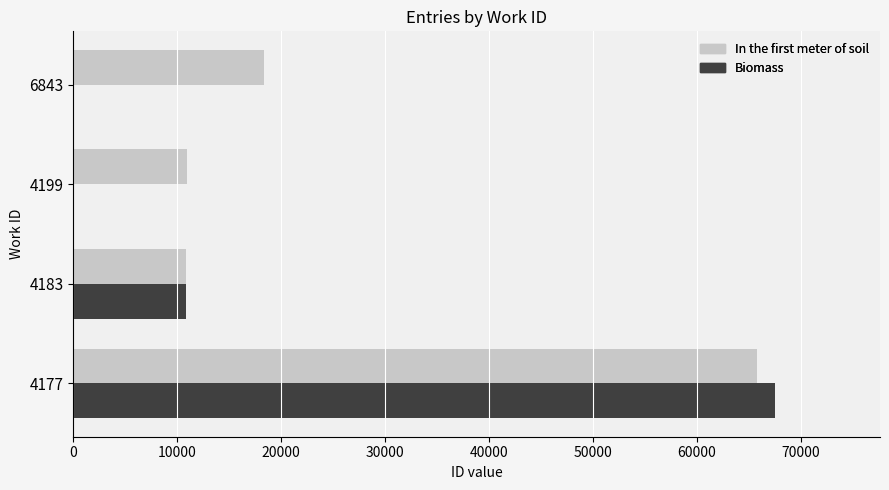

What is the highest value of the Biomass series?

67485